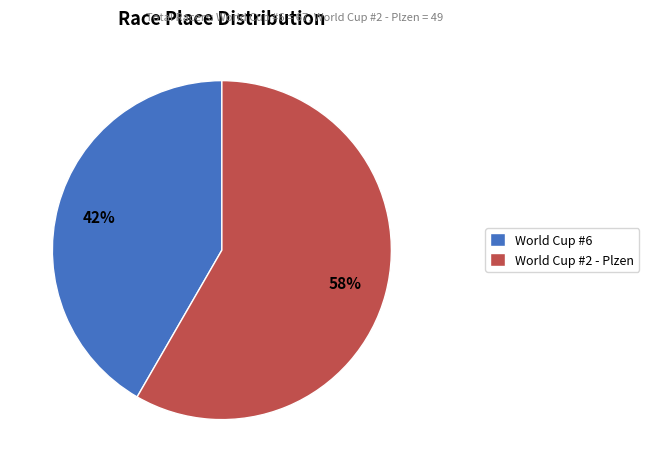

What percentage is the World Cup #2 - Plzen slice, to the nearest percent?

58%